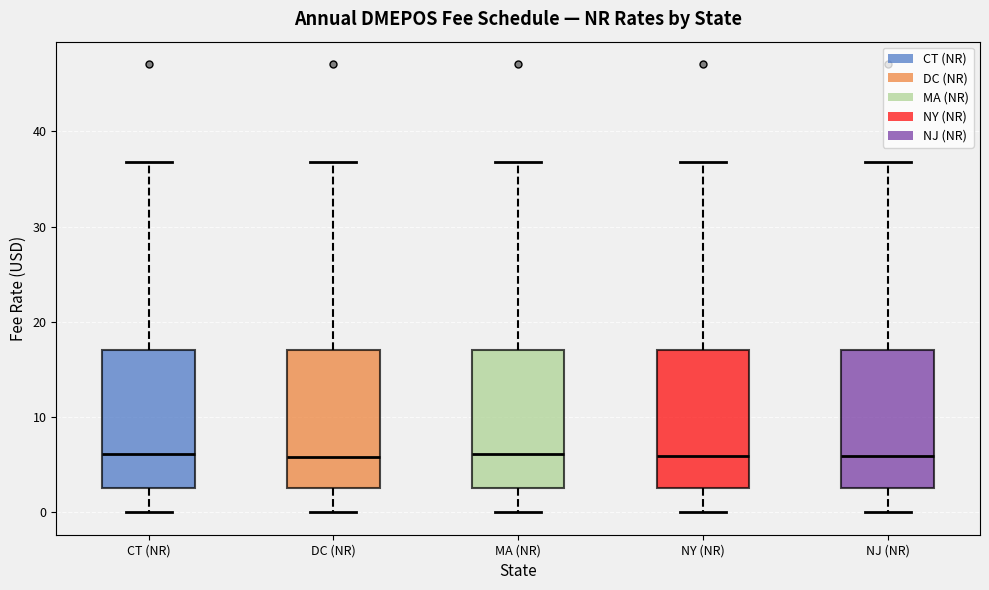

Reading left to right, transcribe this box plot: for each box, give where its median line is, the range the box spans, and where its two whiskers end, as read against the y-axis. The values are not printed on the chart, so give them approximately, as read against the axis.

CT (NR): median 6, box 3 to 17, whiskers 0 to 37
DC (NR): median 6, box 3 to 17, whiskers 0 to 37
MA (NR): median 6, box 3 to 17, whiskers 0 to 37
NY (NR): median 6, box 3 to 17, whiskers 0 to 37
NJ (NR): median 6, box 3 to 17, whiskers 0 to 37